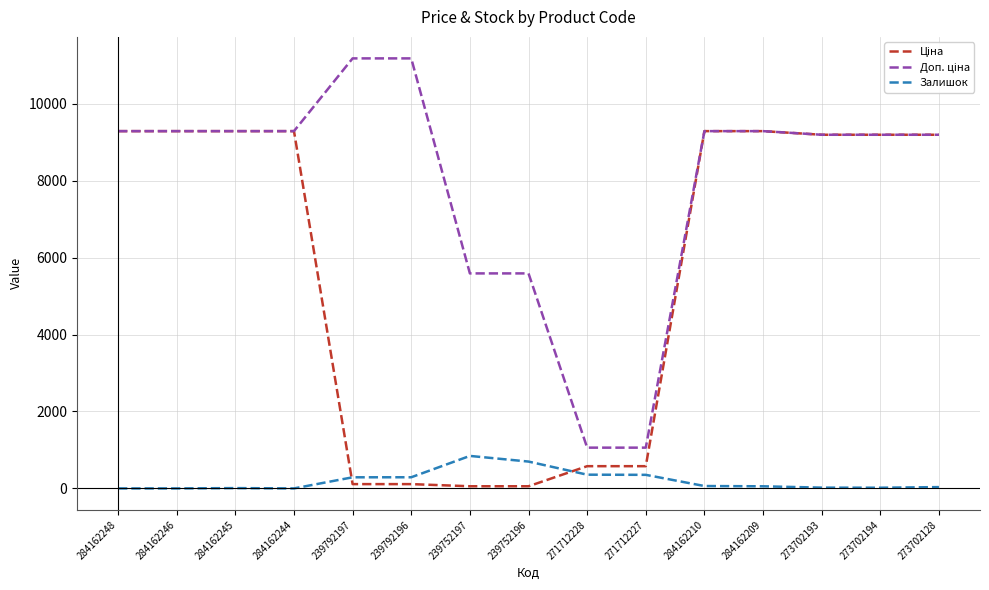

What is the difference between the highest and lowest values at 284162210?

9228.5